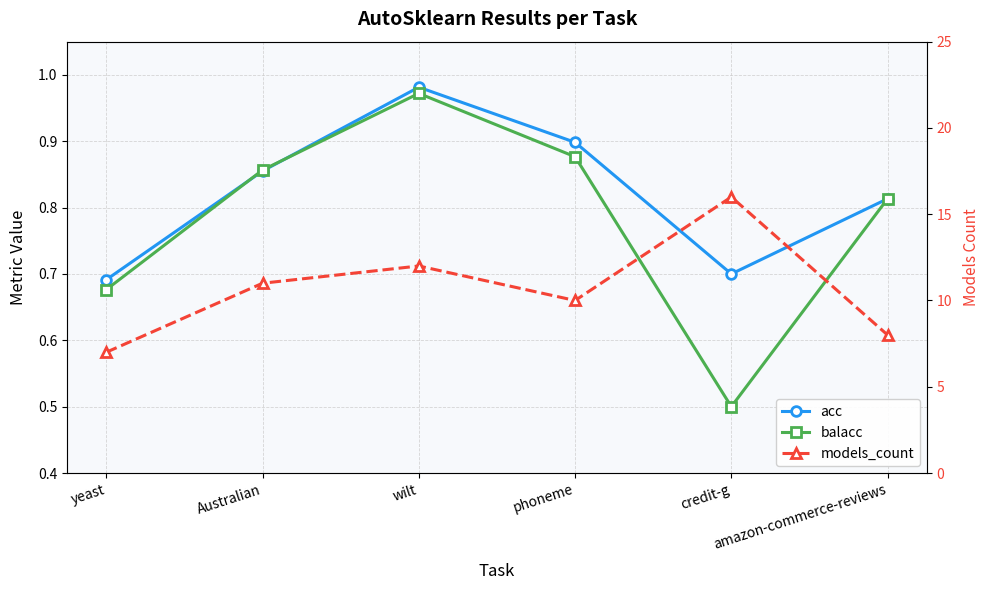

What is the lowest value of the balacc series?

0.5